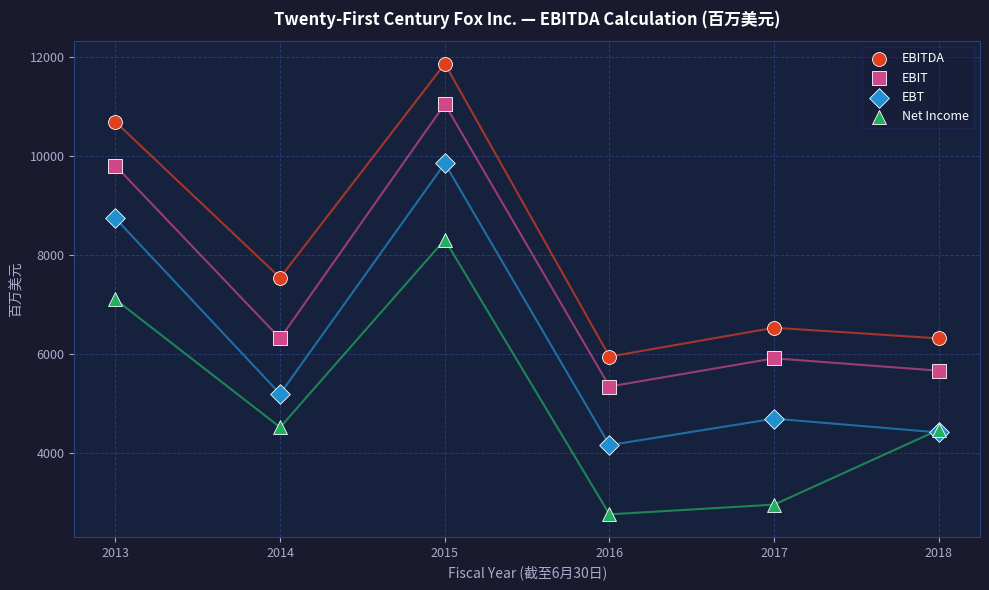

Which series has the largest Y range (max minus min)?

EBITDA